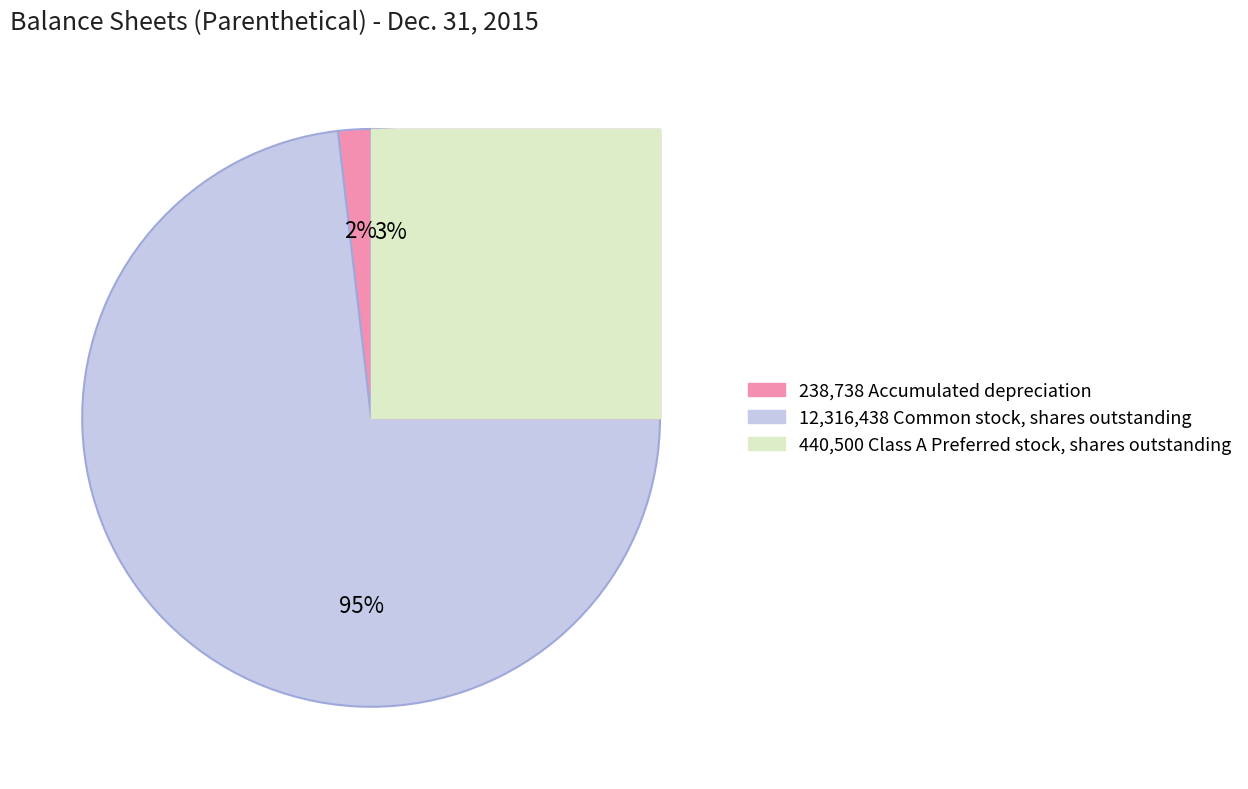

To the nearest percent, what is the difference between the Class A Preferred stock, shares outstanding and Common stock, shares outstanding slice percentages?

91%